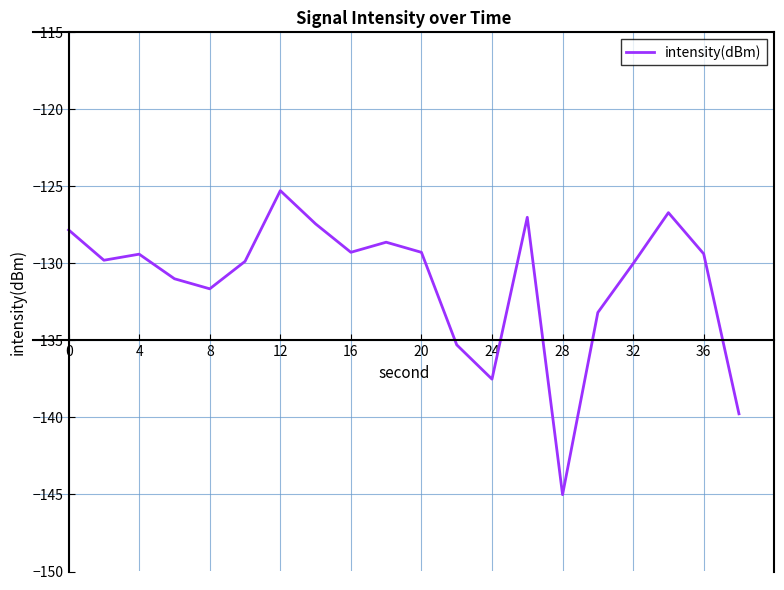

What is the difference between the maximum and minimum values?

19.7